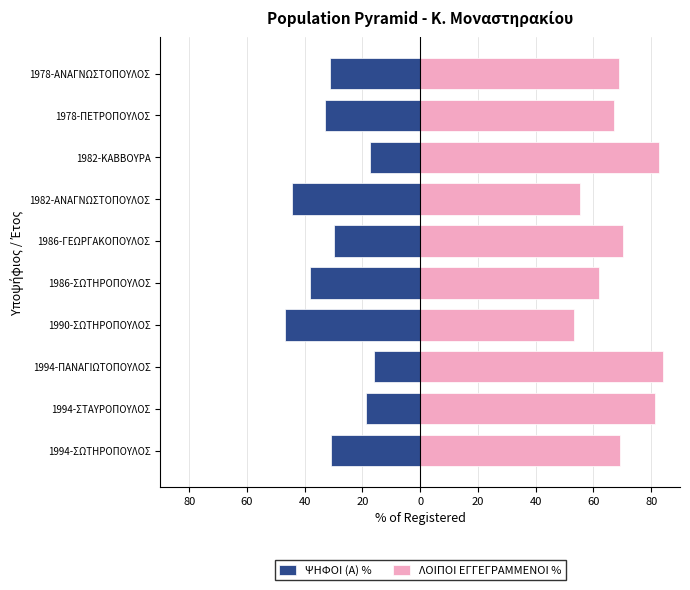

List the series in order of their peak value, lowest first.

ΨΗΦΟΙ (Α) %, ΛΟΙΠΟΙ ΕΓΓΕΓΡΑΜΜΕΝΟΙ %